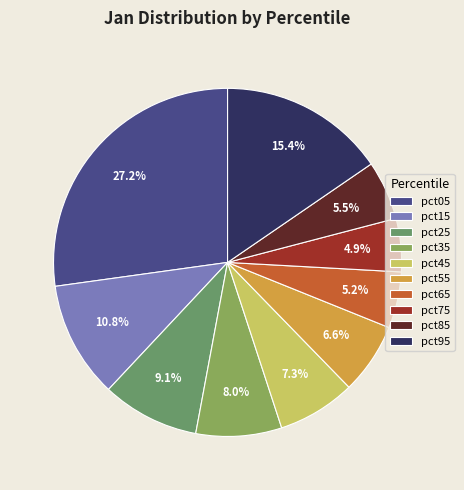

To the nearest percent, what is the difference between the pct25 and pct95 slice percentages?

6%